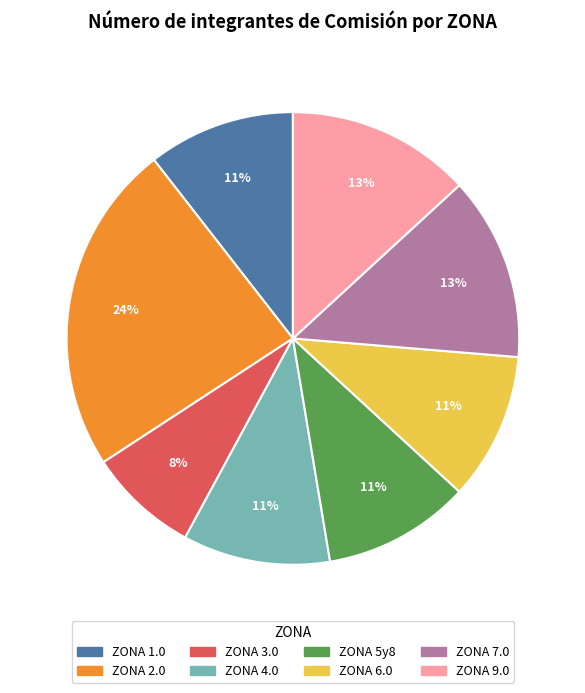

To the nearest percent, what is the average slice percentage?

12%